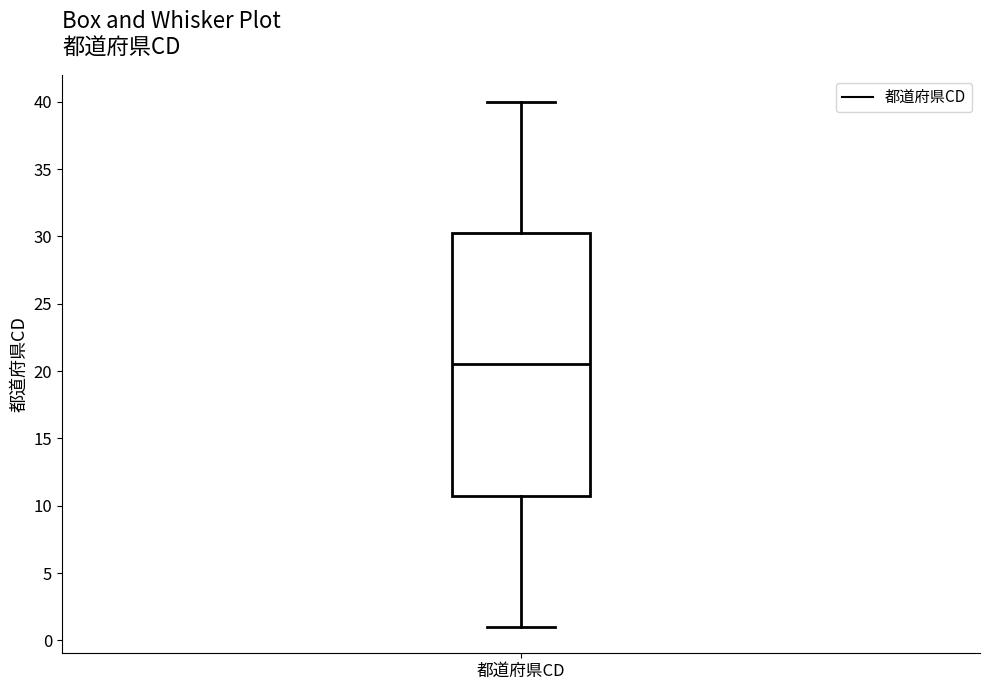

Where is the upper edge of the box for 都道府県CD on the y-axis? The values are not printed on the chart, so give them approximately, as read against the axis.

30.5